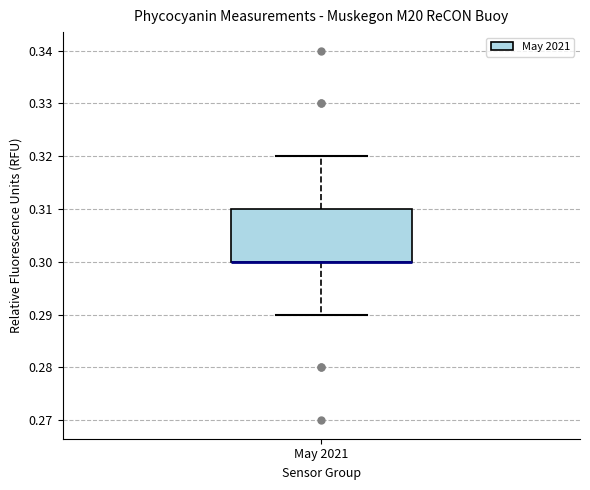

Read this box plot against the y-axis: the position of the median line, the range covered by the box, and the ends of both whiskers. The values are not printed on the chart, so give them approximately, as read against the axis.

median 0.30 (drawn on the box's lower edge), box 0.30 to 0.31, whiskers 0.29 to 0.32